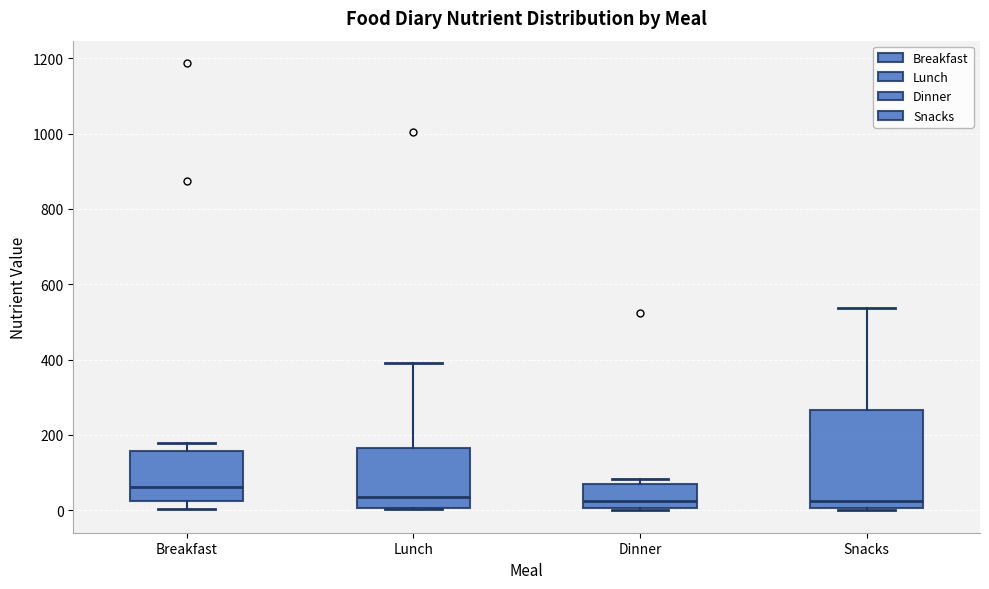

Where does the median line of the box for Breakfast sit on the y-axis? The values are not printed on the chart, so give them approximately, as read against the axis.

60